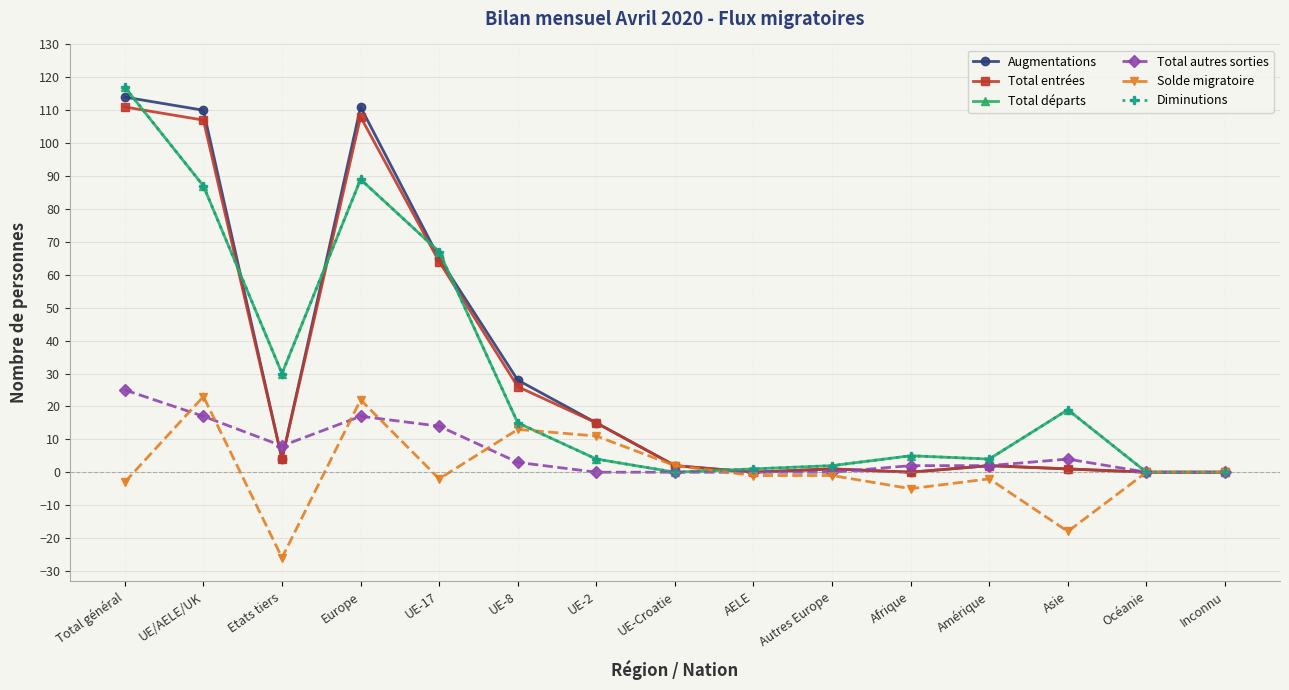

Is this an area chart (filled region under the line)?

No